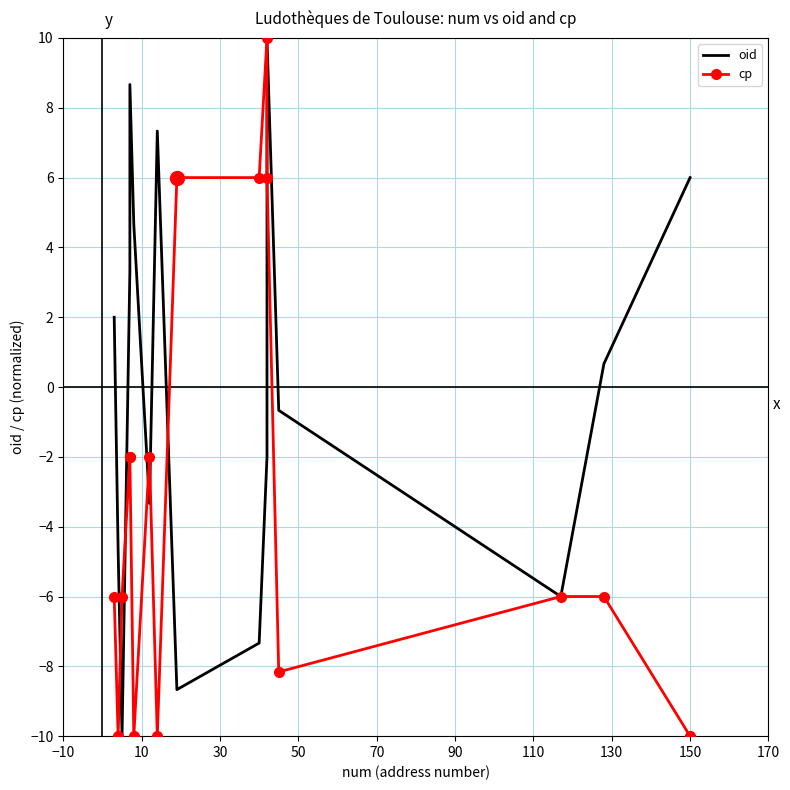

At 10, list the series in order from smallest to largest.

cp, oid